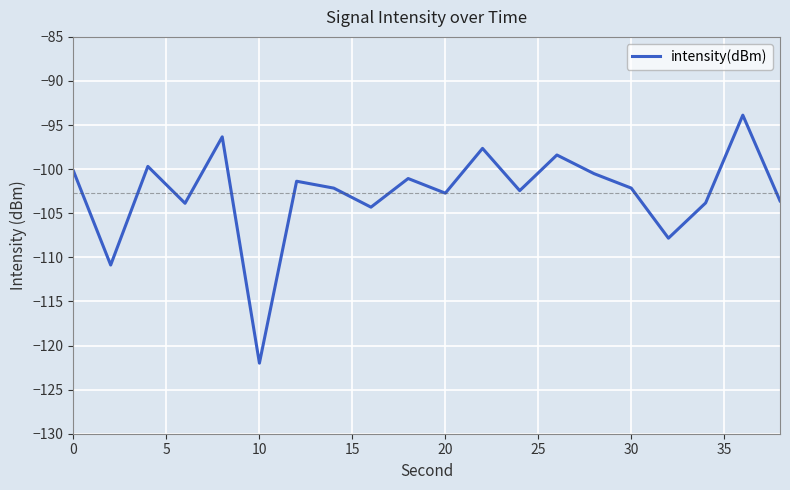

What is the minimum value shown in the chart?

-122.0